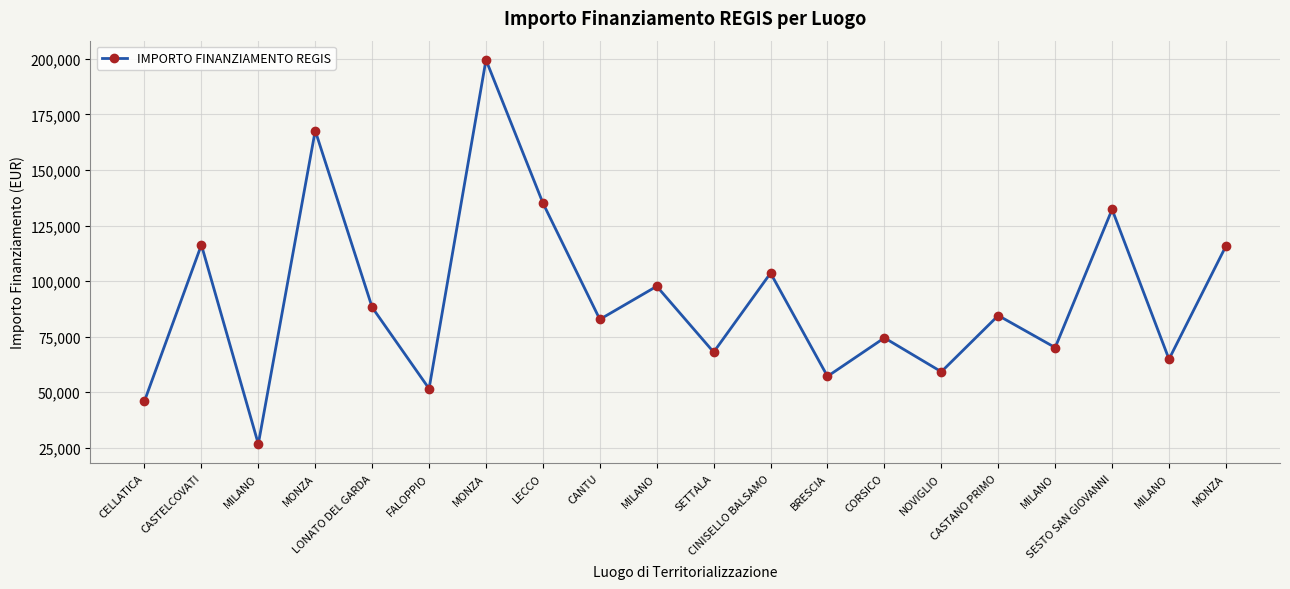

Reading left to right, transcribe all the data shown in this chart.

46044.5	116324.6	26730.0	167724.8	88213.8	51620.1	199567.7	135157.2	82798.6	97694.9	68057.8	103619.9	57160.7	74486.0	59229.0	84538.8	70120.9	132279.7	64886.6	115789.8